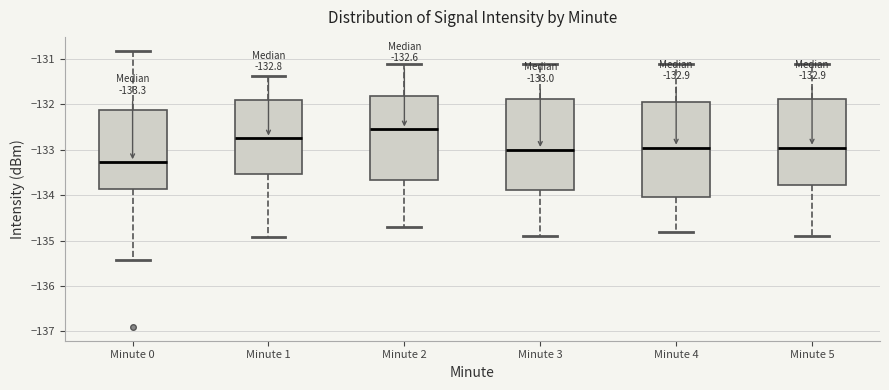

Comparing the boxes themselves (not the whiskers), which one is the tallest?

Minute 4